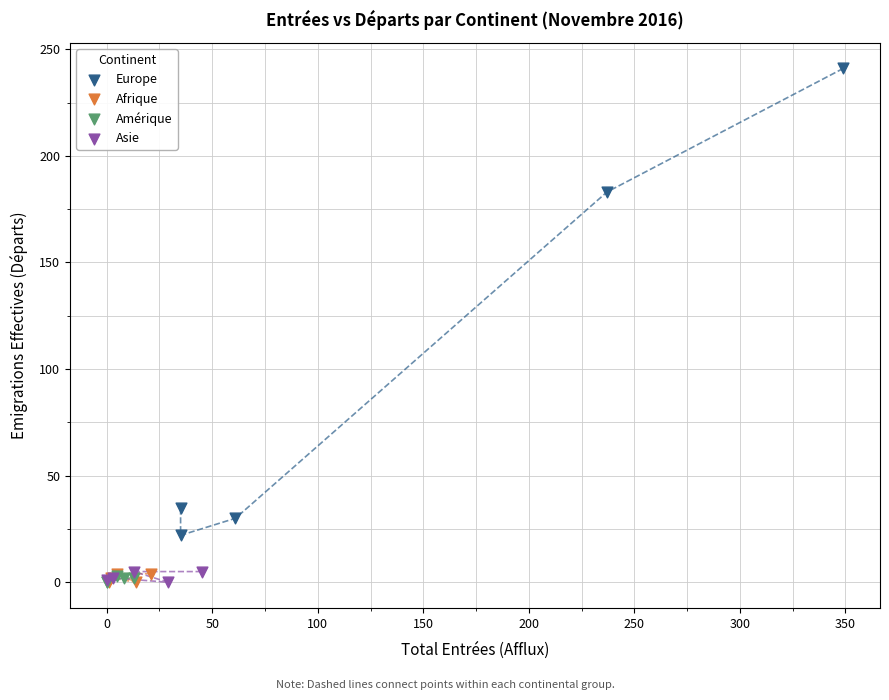

Which series has the largest Y range (max minus min)?

Europe